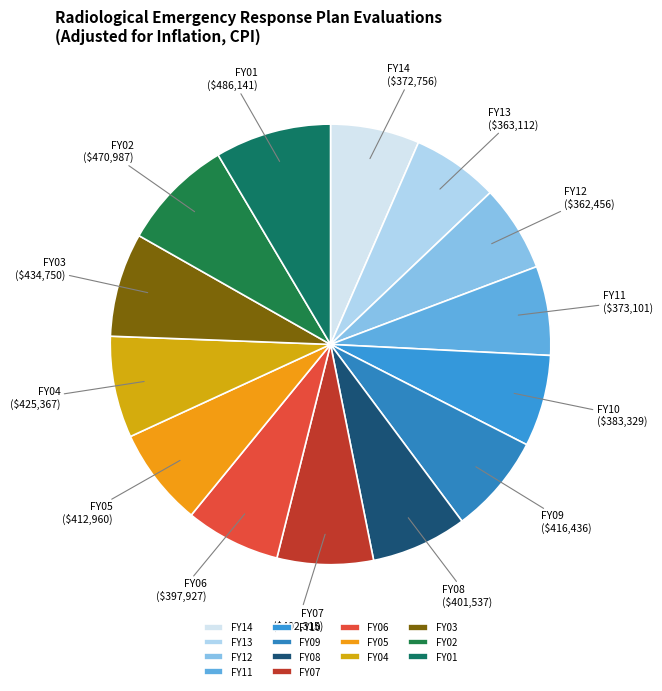

Does FY11 represent more than half of the total?

No